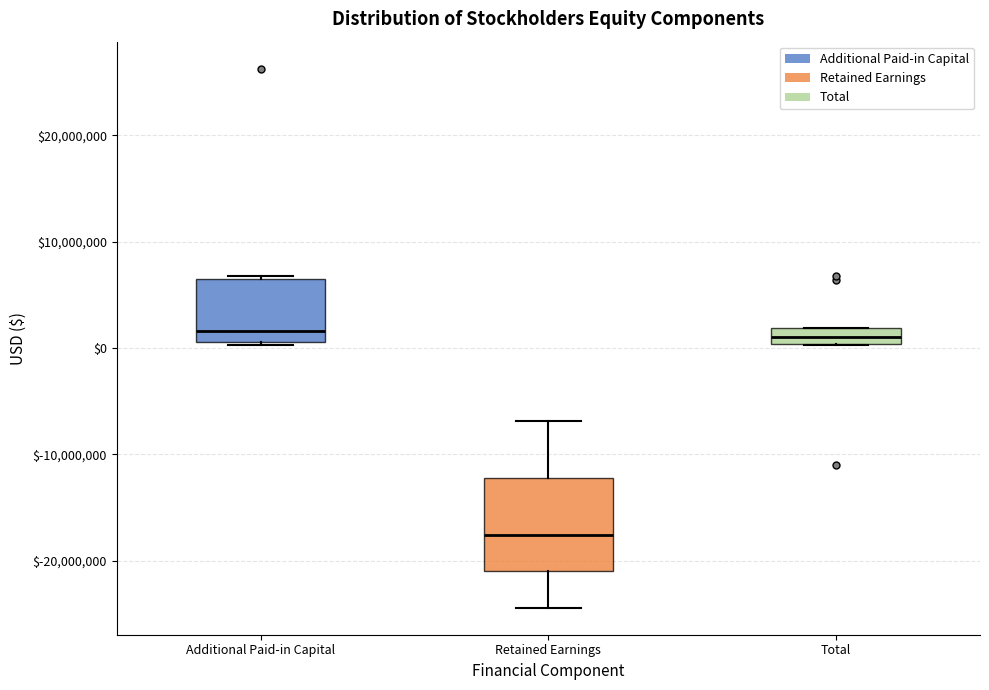

Where is the lower edge of the box for Additional Paid-in Capital on the y-axis? The values are not printed on the chart, so give them approximately, as read against the axis.

1000000